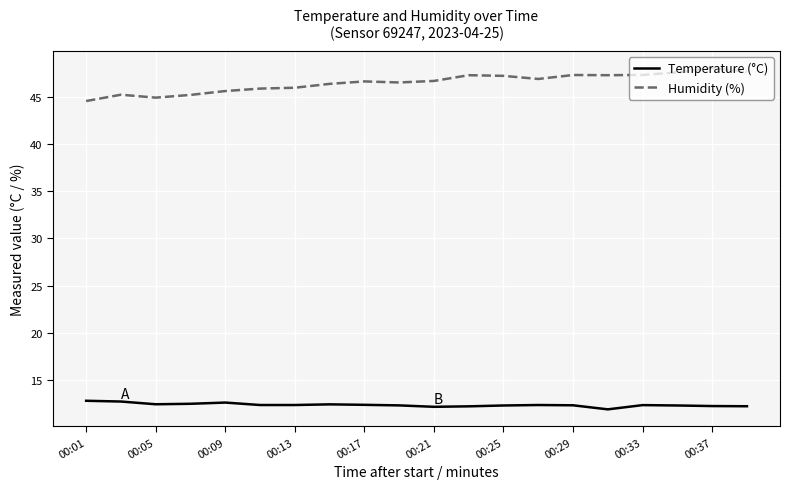

Does the chart display data point markers on the line(s)?

No